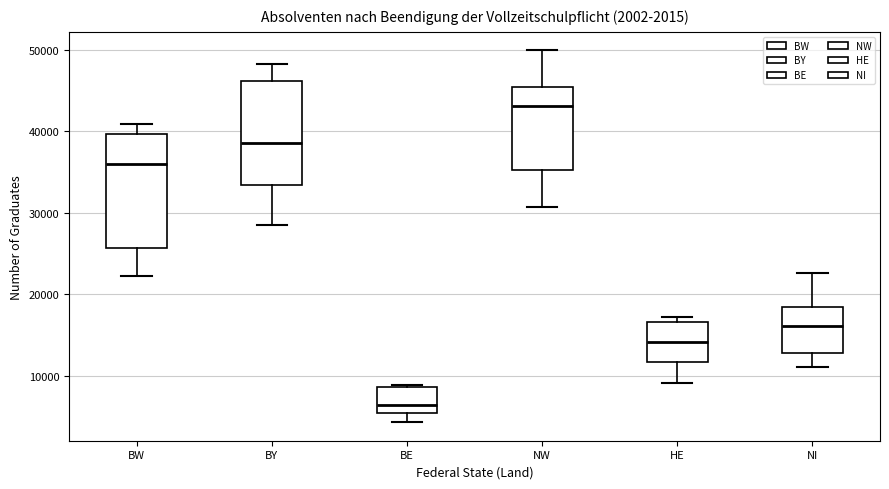

Where does the median line of the box for HE sit on the y-axis? The values are not printed on the chart, so give them approximately, as read against the axis.

14000